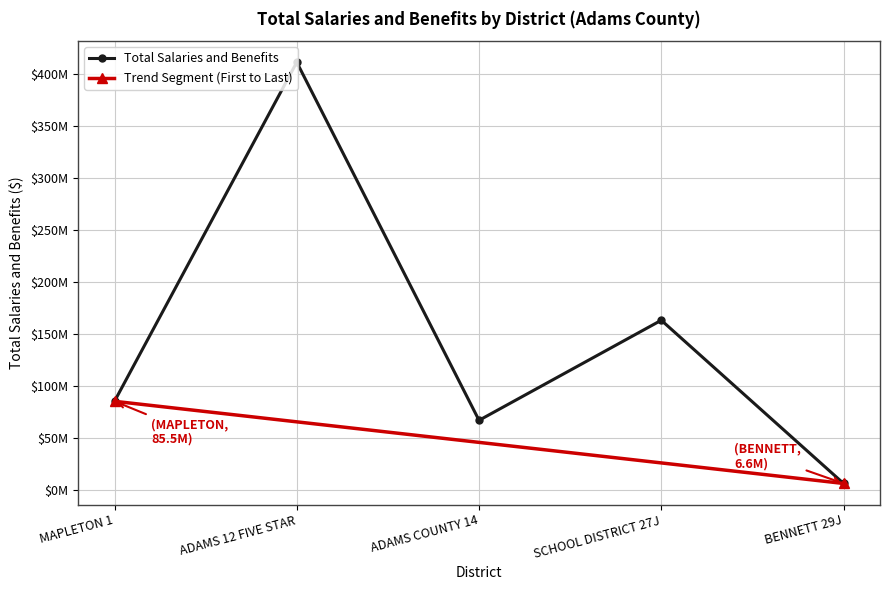

Reading left to right, list all the values displayed in this chart.

85462890.8	410825628.1	67204299.0	163228228.6	6616840.6